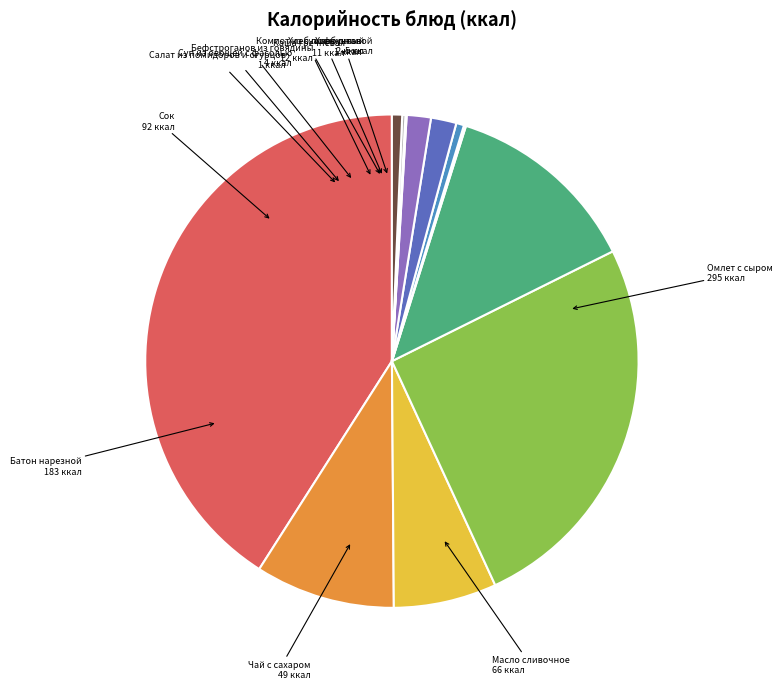

Does any single category account for the majority?

No